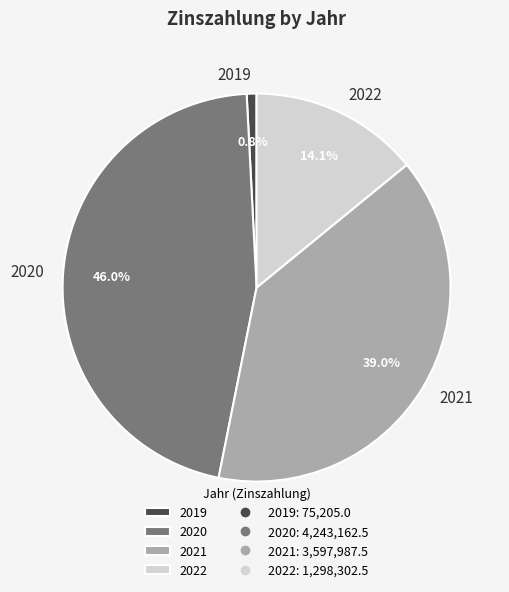

True or false: 2019 accounts for 13% of the total.

False